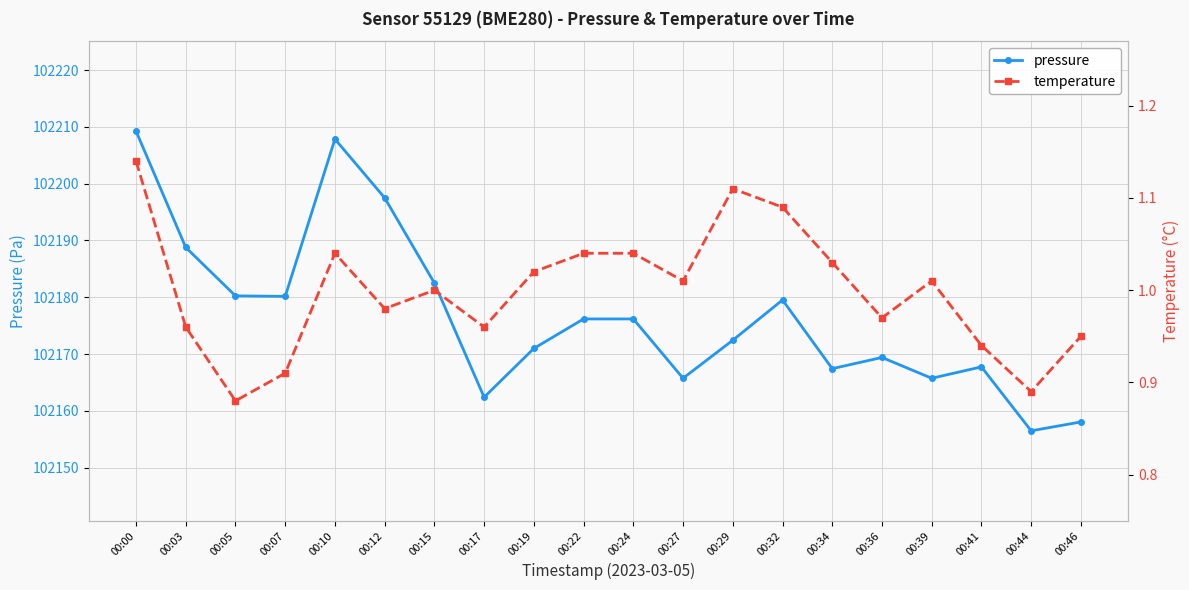

Reading left to right, extract all data points from this chart.

pressure: 102209.2	102188.8	102180.2	102180.2	102207.8	102197.5	102182.5	102162.4	102171.0	102176.2	102176.2	102165.8	102172.4	102179.5	102167.4	102169.4	102165.8	102167.8	102156.5	102158.1
temperature: 1.1	1.0	0.9	0.9	1.0	1.0	1.0	1.0	1.0	1.0	1.0	1.0	1.1	1.1	1.0	1.0	1.0	0.9	0.9	0.9